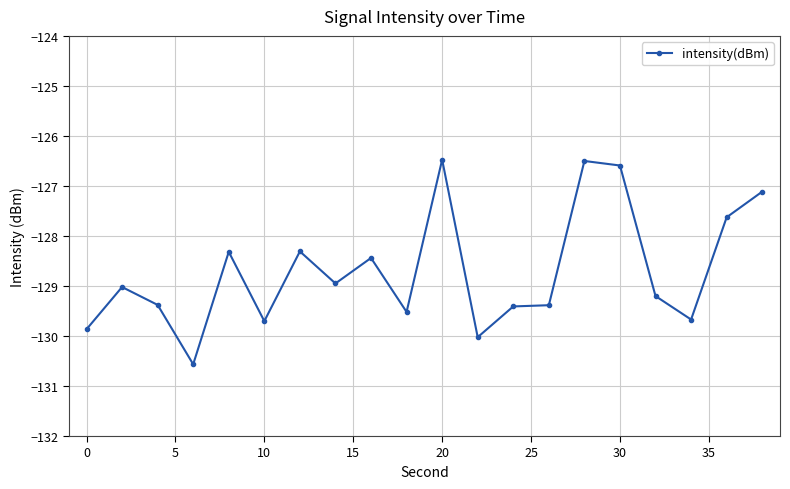

What is the greatest value displayed?

-126.5